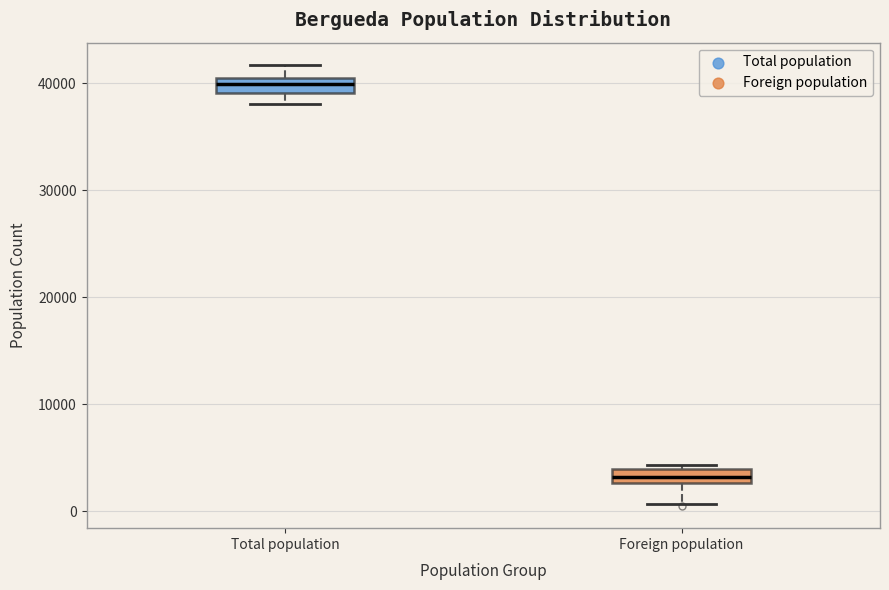

Where is the upper edge of the box for Foreign population on the y-axis? The values are not printed on the chart, so give them approximately, as read against the axis.

4000